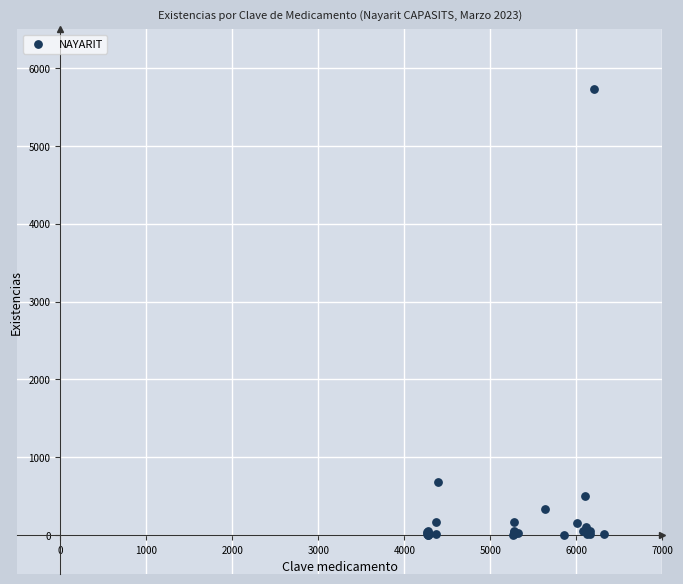

What Y value in the scatter plot is closest to 2867?

688